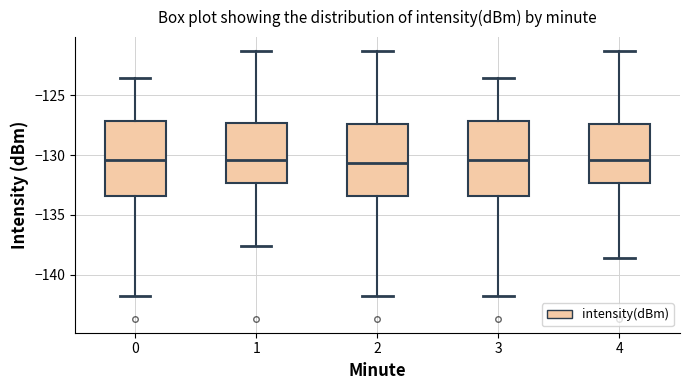

Reading left to right, transcribe this box plot: for each box, give where its median line is, the range the box spans, and where its two whiskers end, as read against the y-axis. The values are not printed on the chart, so give them approximately, as read against the axis.

0: median -130.5, box -133.5 to -127.0, whiskers -142.0 to -123.5
1: median -130.5, box -132.5 to -127.5, whiskers -137.5 to -121.5
2: median -130.5, box -133.5 to -127.5, whiskers -142.0 to -121.5
3: median -130.5, box -133.5 to -127.0, whiskers -142.0 to -123.5
4: median -130.5, box -132.5 to -127.5, whiskers -138.5 to -121.5